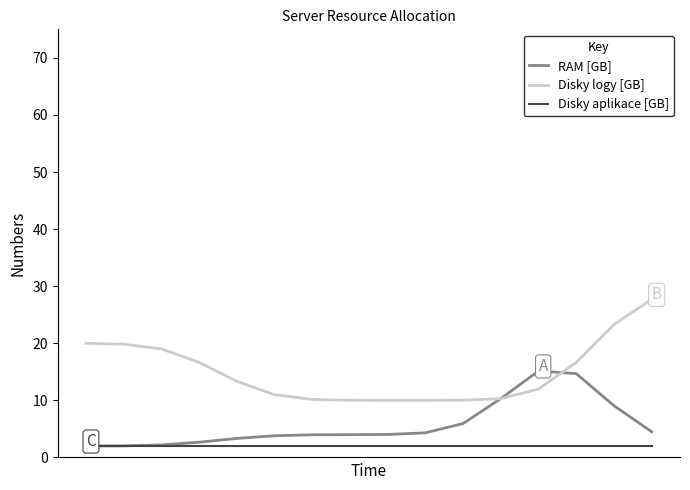

Rank the series by their maximum value, from lowest to highest.

Disky aplikace [GB], RAM [GB], Disky logy [GB]